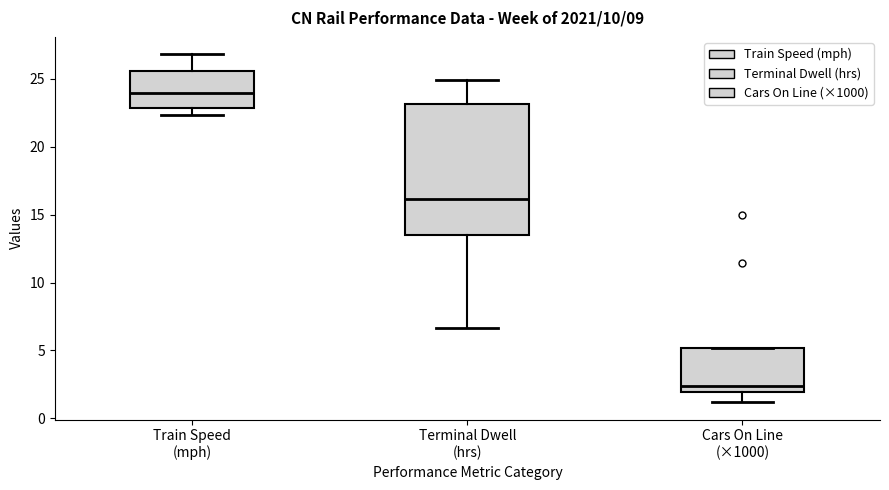

Which box's median line is the lowest?

Cars On Line (×1000)